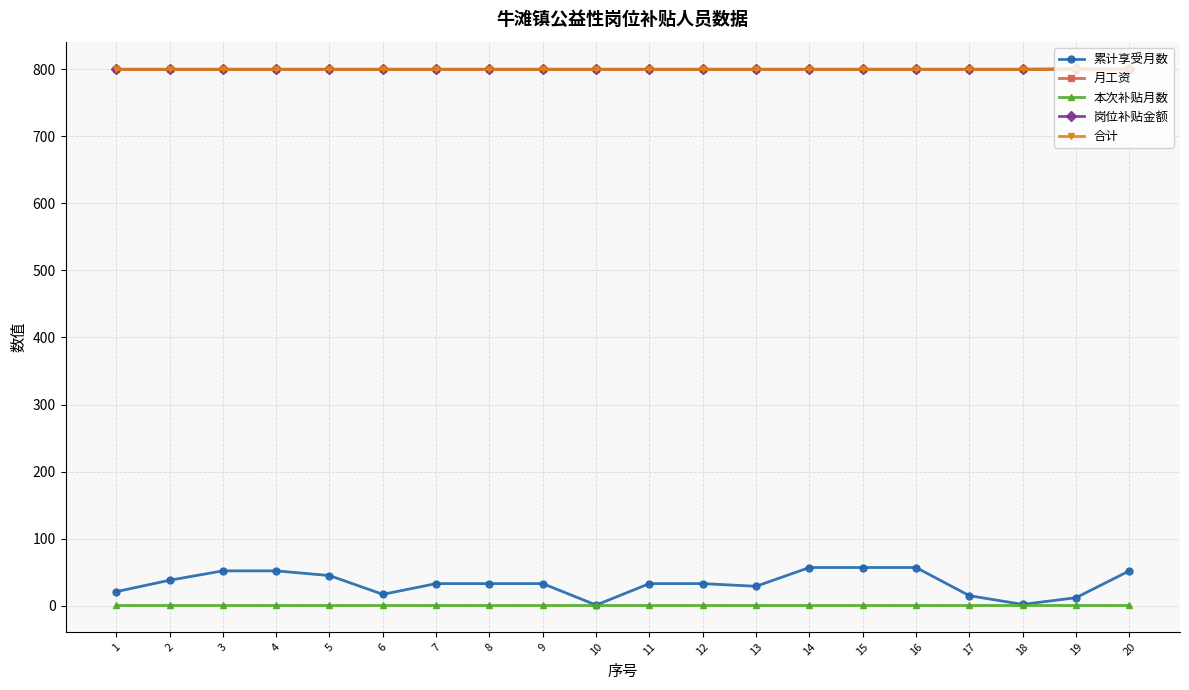

What is the lowest value of the 本次补贴月数 series?

1